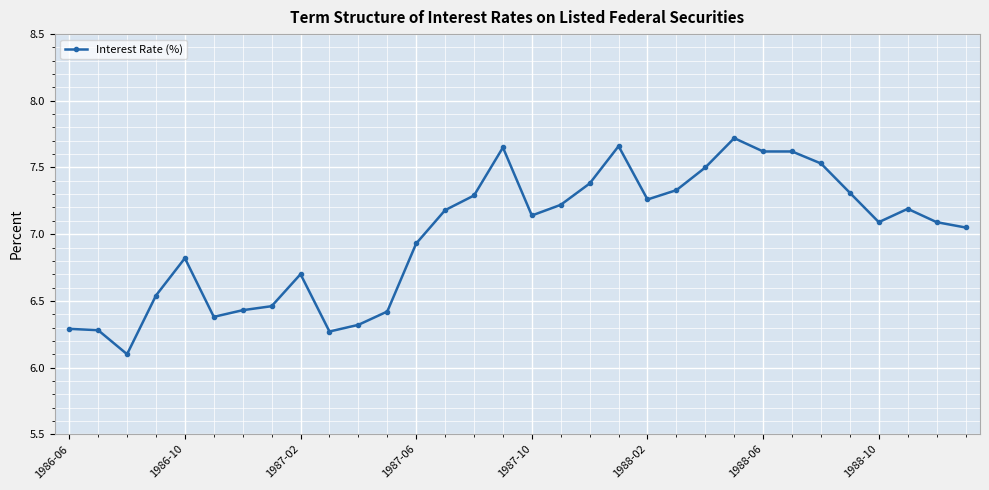

What is the minimum value shown in the chart?

6.1